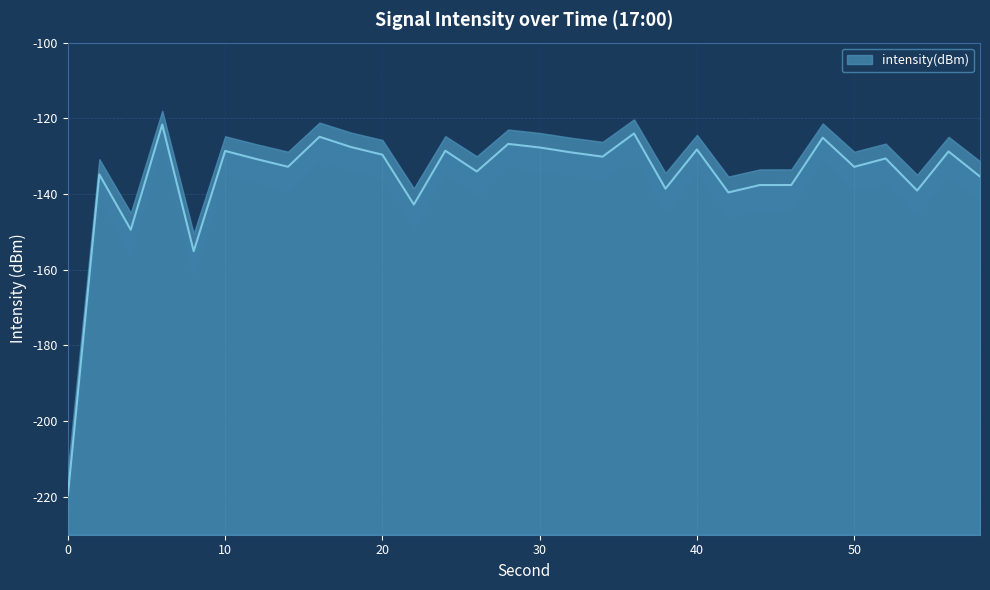

Reading left to right, transcribe all the data shown in this chart.

0=-219.5	2=-134.8	4=-149.4	6=-121.6	8=-155.1	10=-128.6	12=-130.8	14=-132.8	16=-124.9	18=-127.6	20=-129.6	22=-142.8	24=-128.6	26=-134.0	28=-126.8	30=-127.7	32=-129.0	34=-130.1	36=-124.0	38=-138.6	40=-128.2	42=-139.6	44=-137.6	46=-137.6	48=-125.1	50=-132.8	52=-130.6	54=-139.1	56=-128.8	58=-135.4